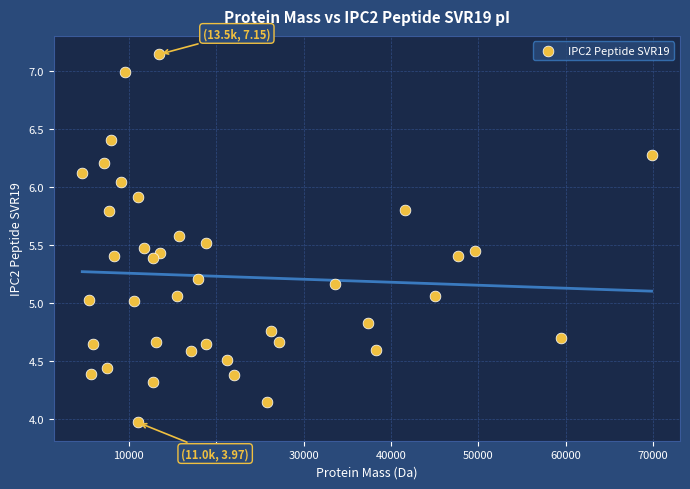

What is the range of Y values (max minus min)?

3.2